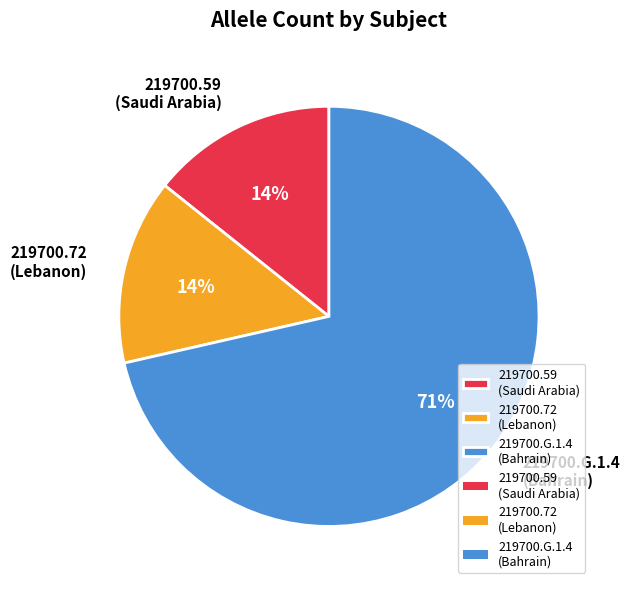

To the nearest percent, what is the average slice percentage?

33%